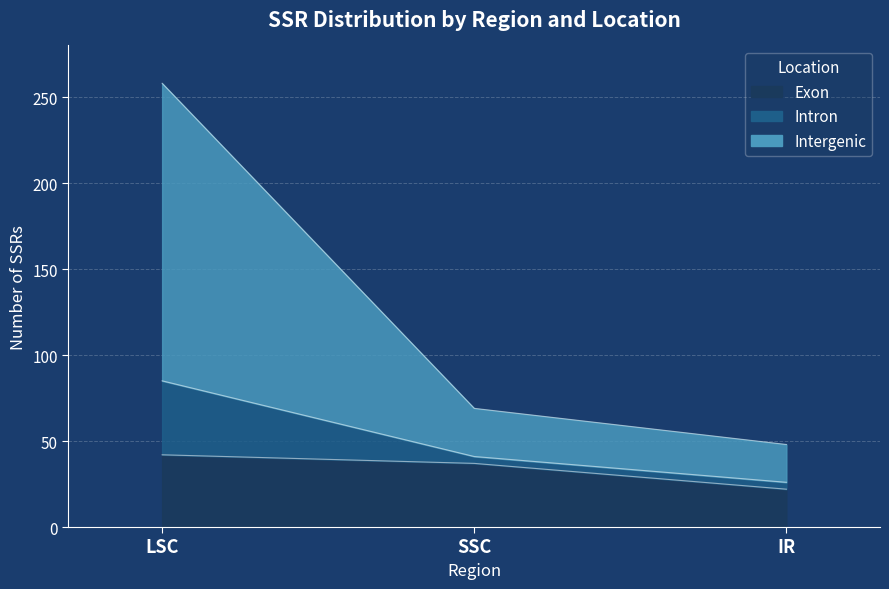

Which label corresponds to the largest value in the chart?

LSC